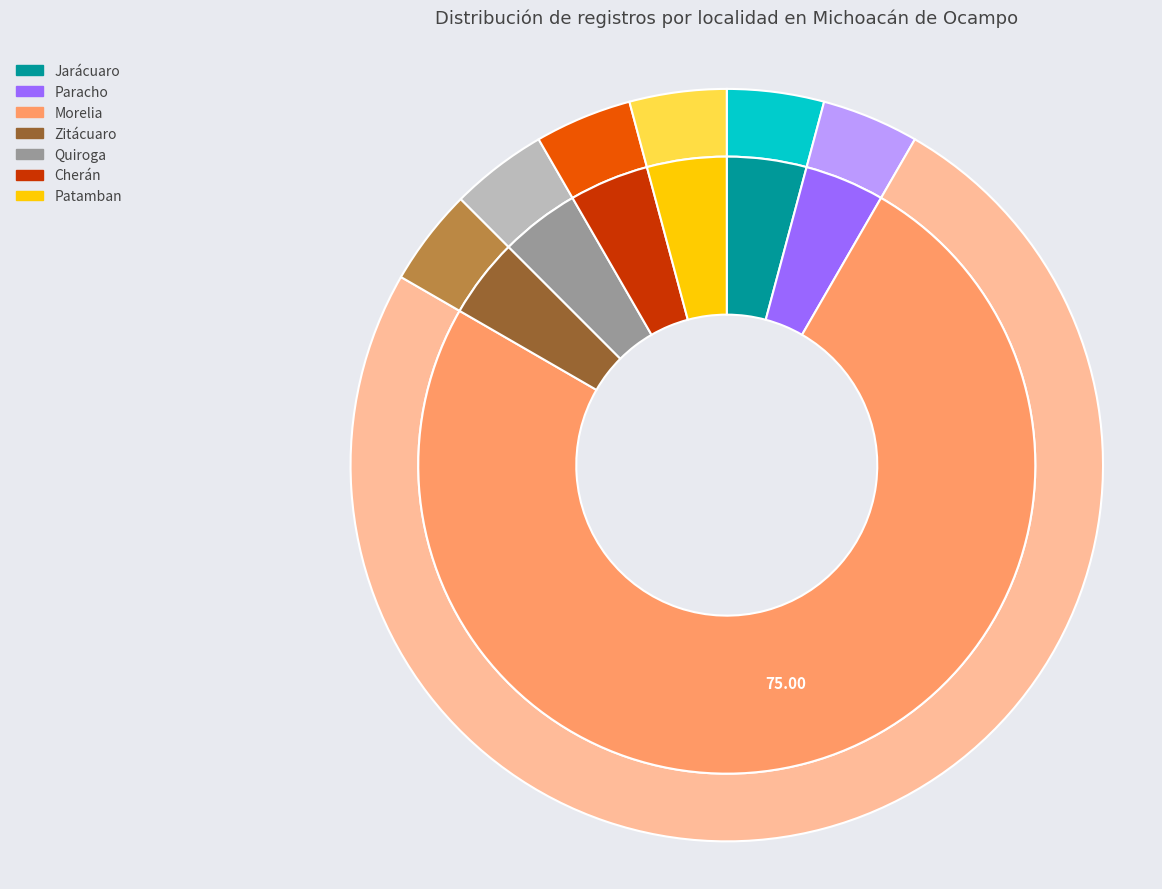

Is there any slice that represents more than half of the pie?

Yes